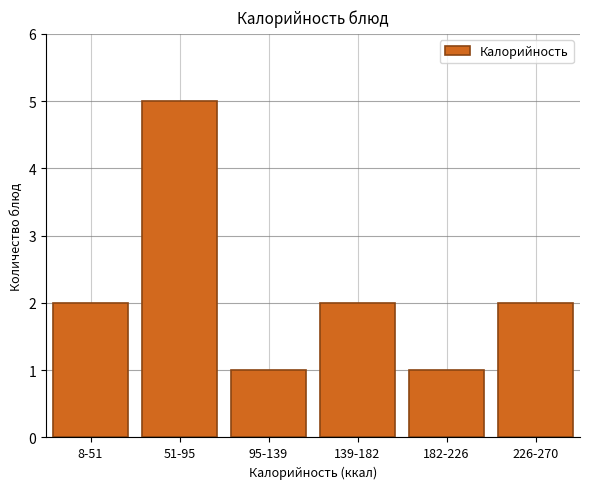

Reading right to left, list all the values displayed in this chart.

226-270=2	182-226=1	139-182=2	95-139=1	51-95=5	8-51=2